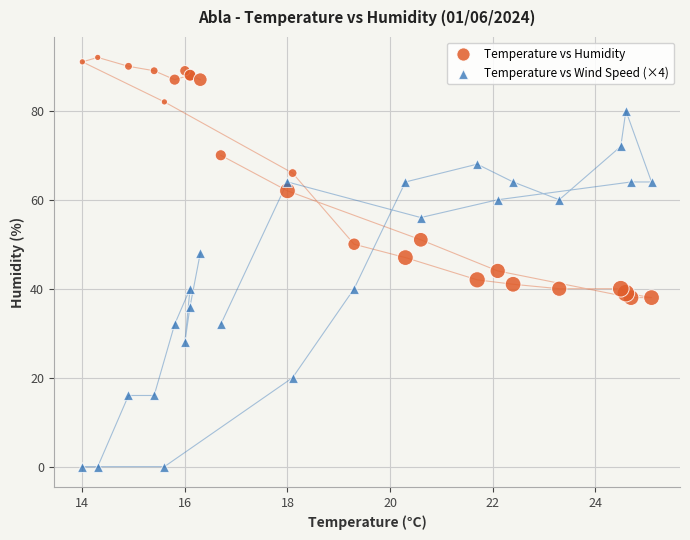

Which series contains the highest Y value?

Temperature vs Humidity